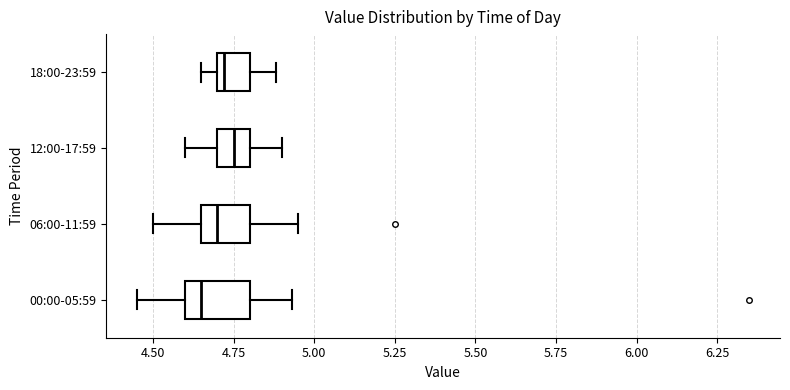

Where is the right edge of the box for 06:00-11:59 on the x-axis? The values are not printed on the chart, so give them approximately, as read against the axis.

4.80